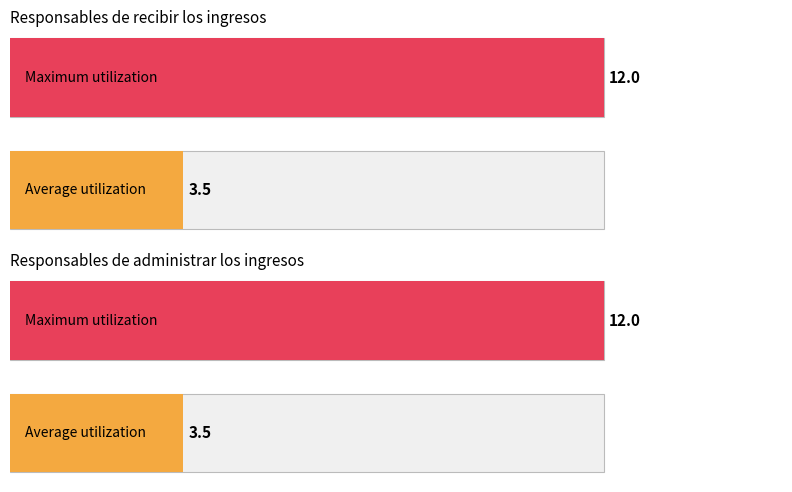

Does the chart contain any negative values?

No